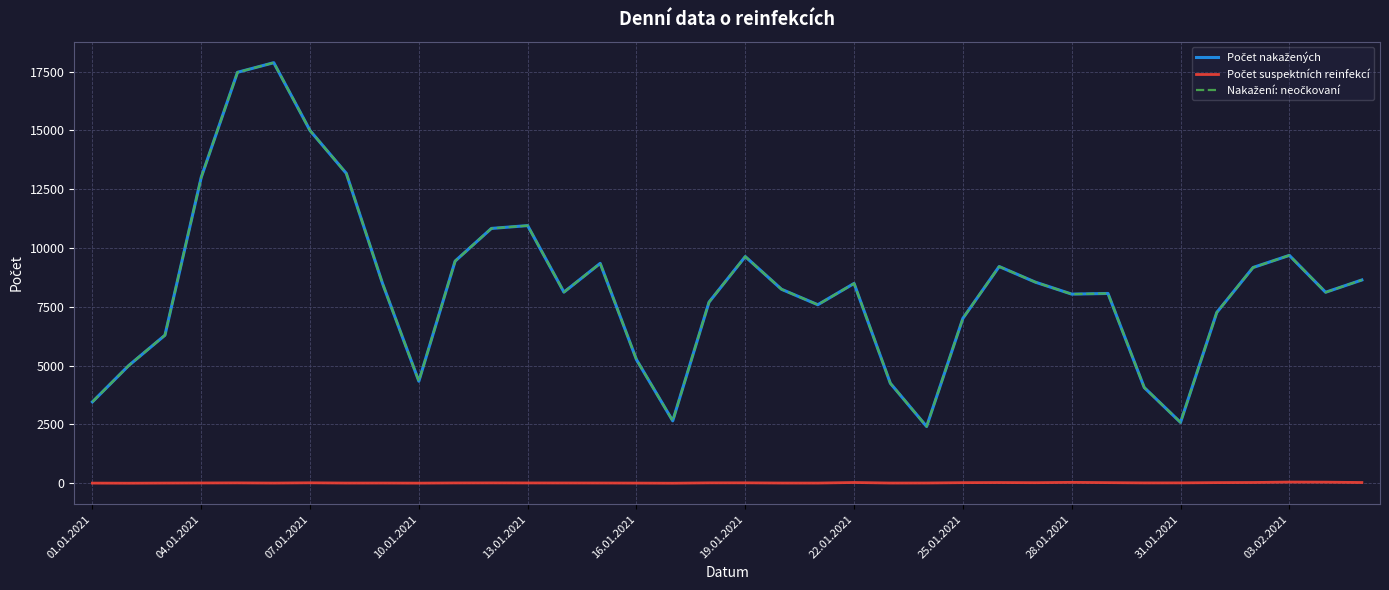

At how many categories does at least one series exceed 12733?

5